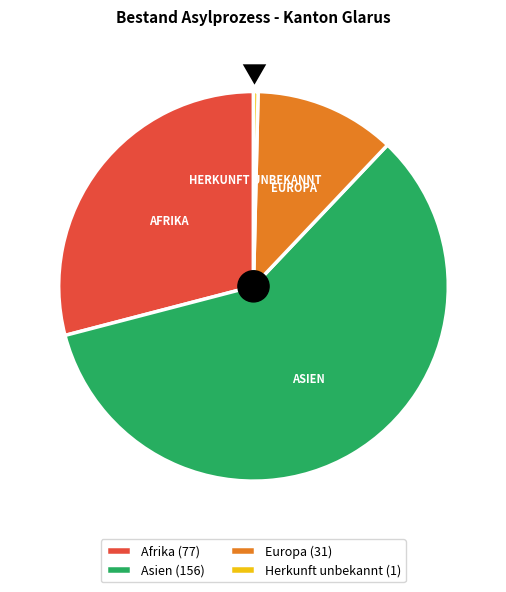

Rank the categories by value from highest to lowest.

Asien (156), Afrika (77), Europa (31), Herkunft unbekannt (1)